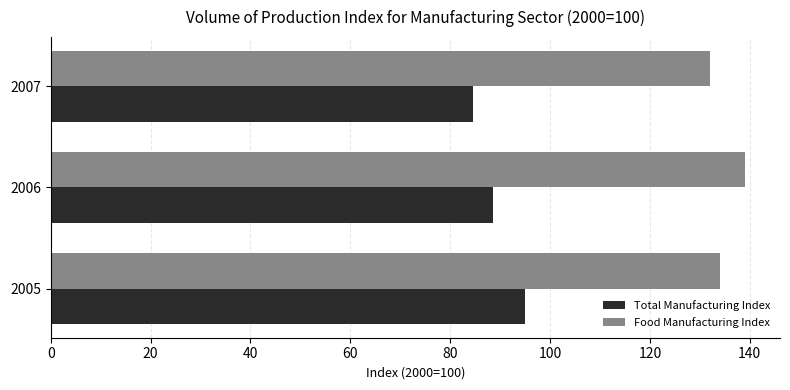

What is the sum of the Food Manufacturing Index values at 2007 and 2005?

266.1